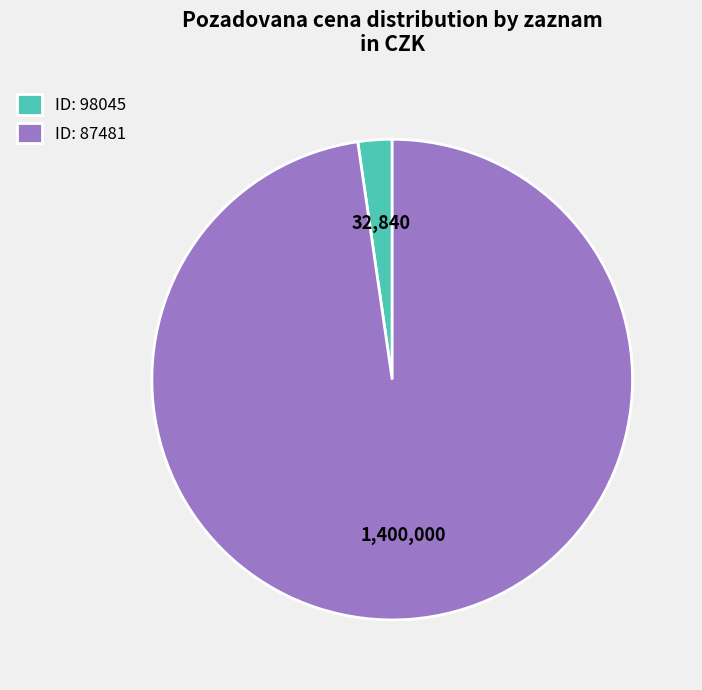

What is the smallest slice in the pie chart?

ID: 98045